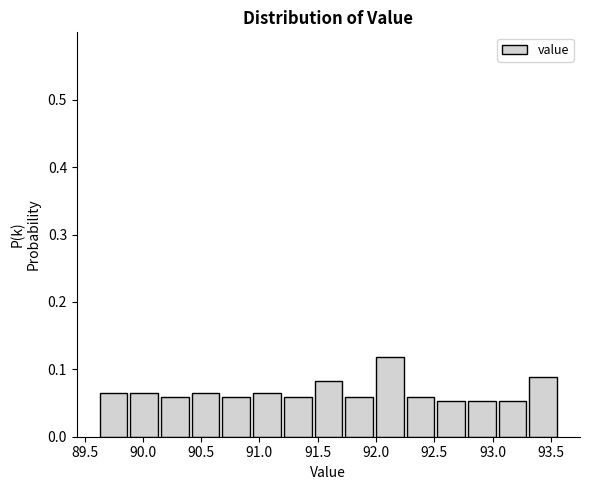

Over which range of the x-axis is the bar tallest?

92.00 to 92.25